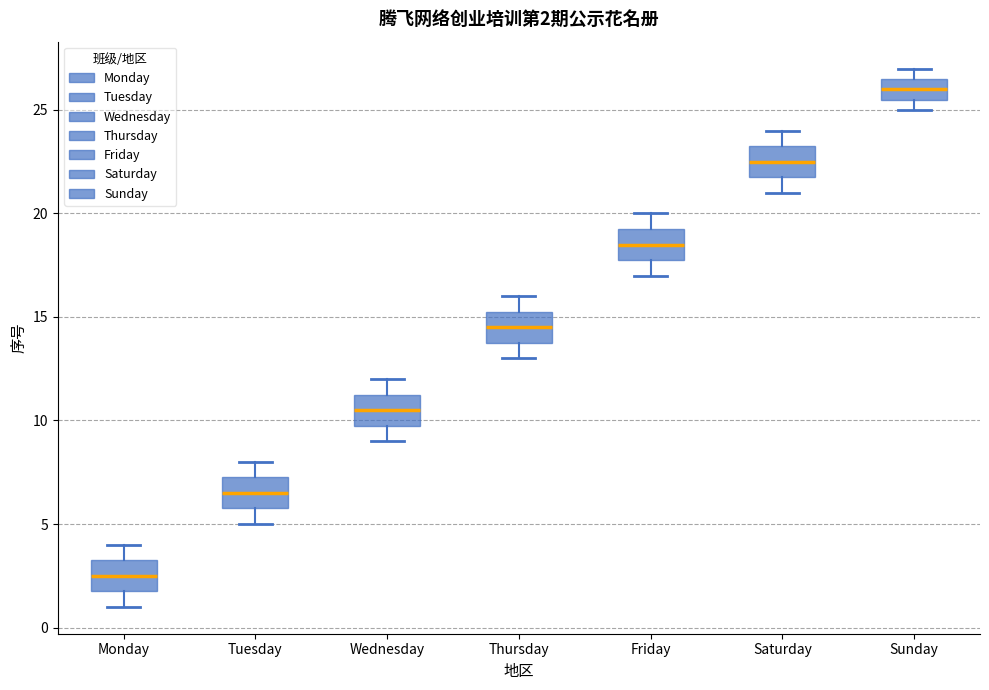

Which box has the lowest median line?

Monday